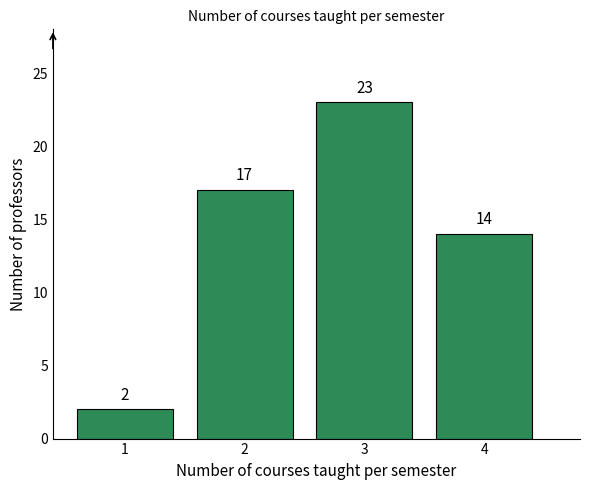

Reading left to right, list all the values displayed in this chart.

1=2	2=17	3=23	4=14